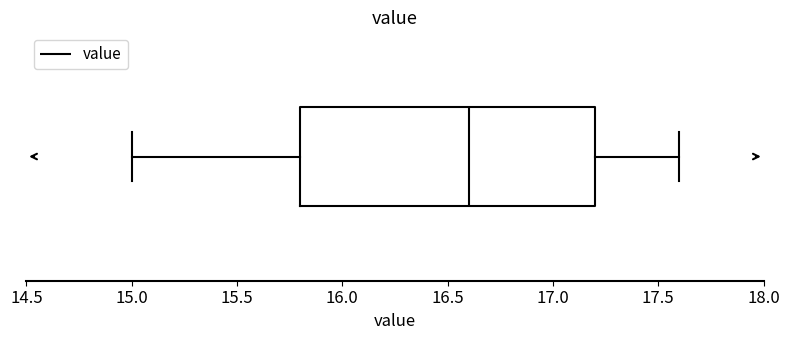

Transcribe this box plot: give where the median line is, the range the box spans, and where the two whiskers end, as read against the x-axis. The values are not printed on the chart, so give them approximately, as read against the axis.

median 16.6, box 15.8 to 17.2, whiskers 15.0 to 17.6